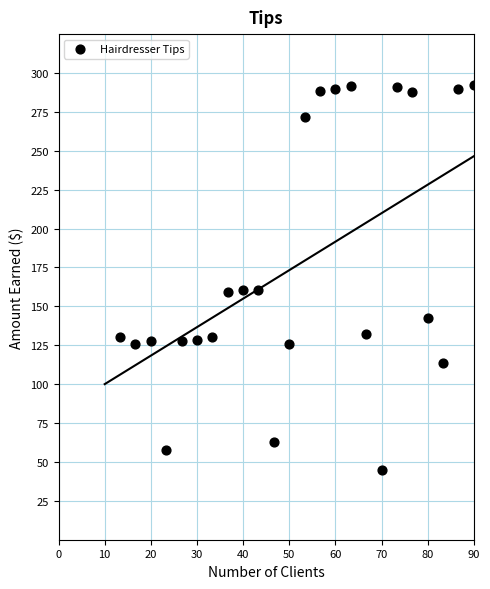

What is the range of Y values (max minus min)?

247.5